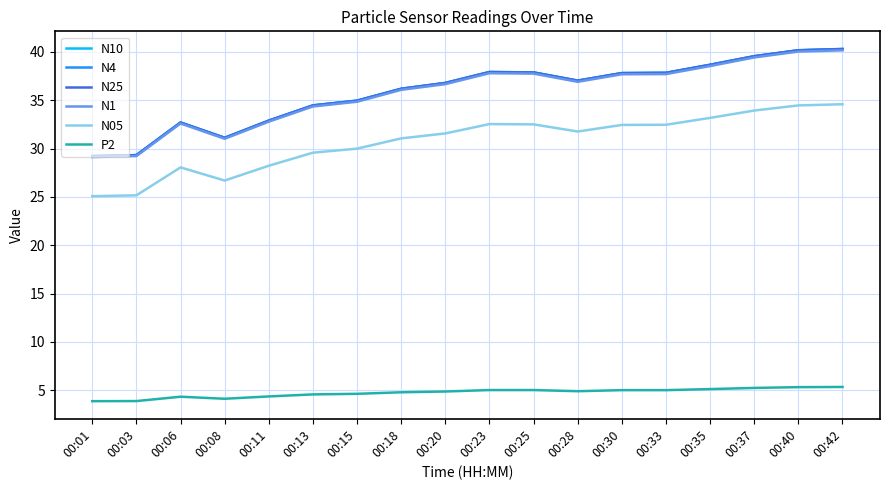

True or false: N25 and P2 cross at least once.

False